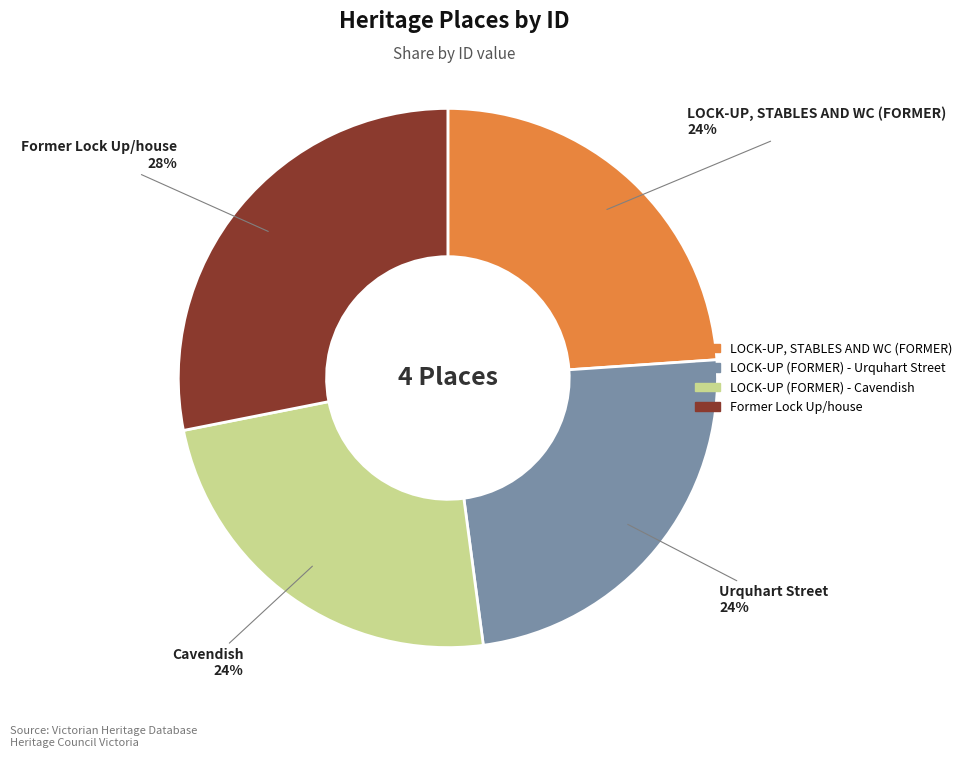

Does Former Lock Up/house represent more than half of the total?

No